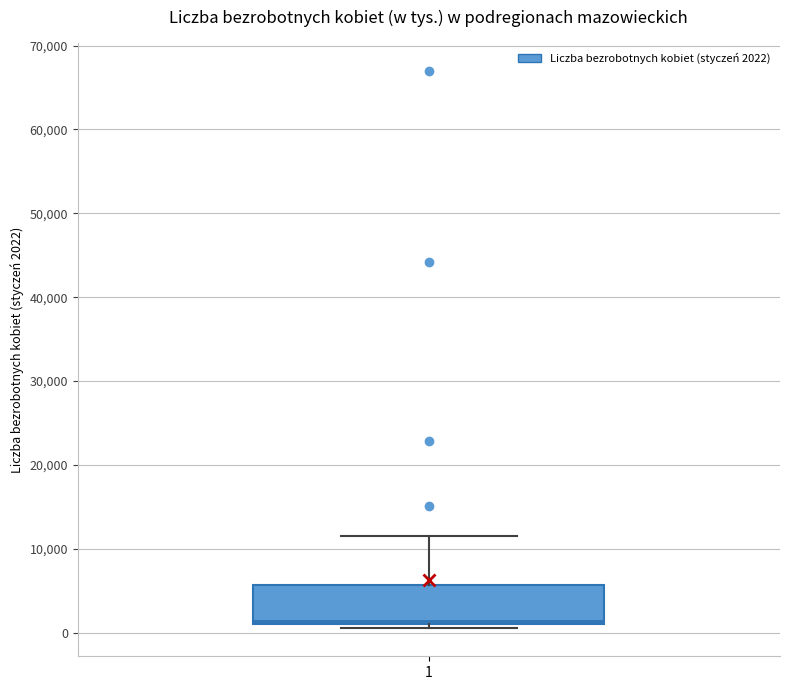

Where does the upper whisker of the box at x = 1 end on the y-axis? The values are not printed on the chart, so give them approximately, as read against the axis.

12000